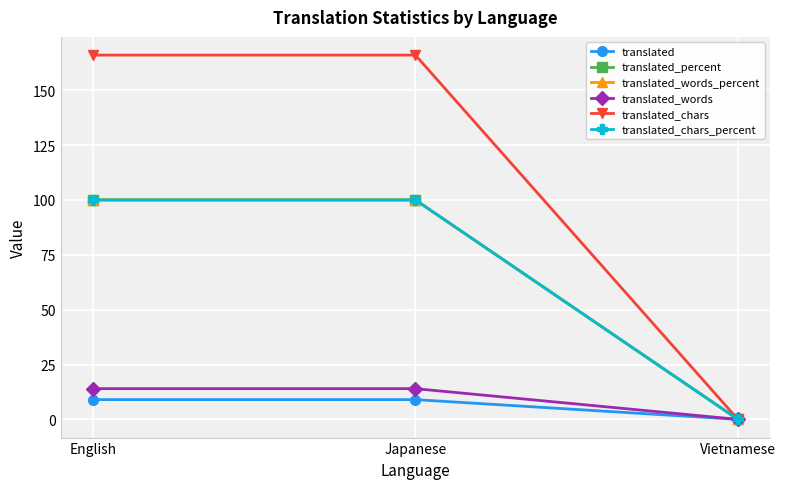

What is the label of the 1st point from the left?

English